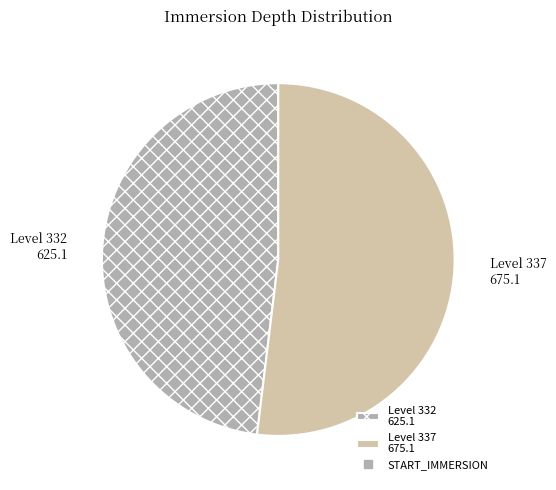

The Level 337 675.1 slice represents 38% of the pie. True or false?

False